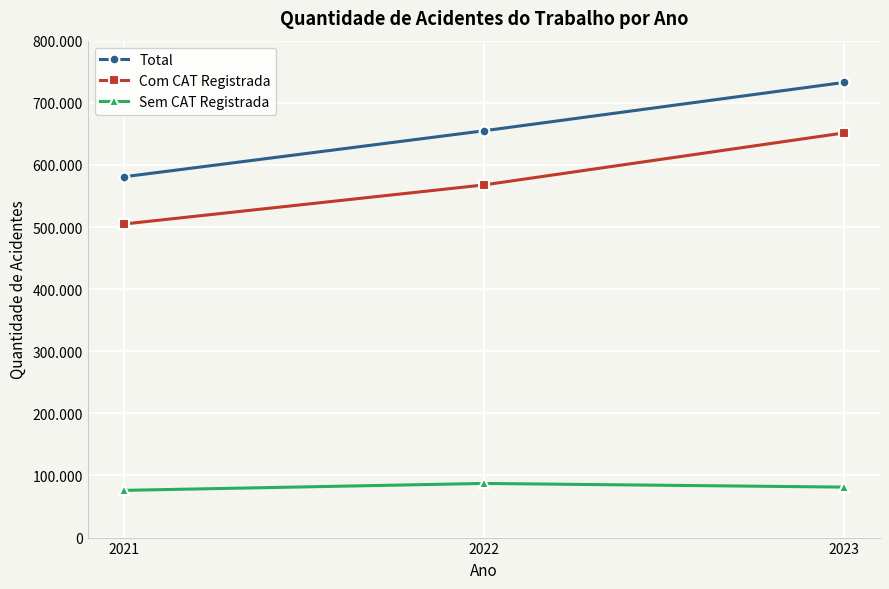

Which series changed the most between 2021 and 2022?

Total